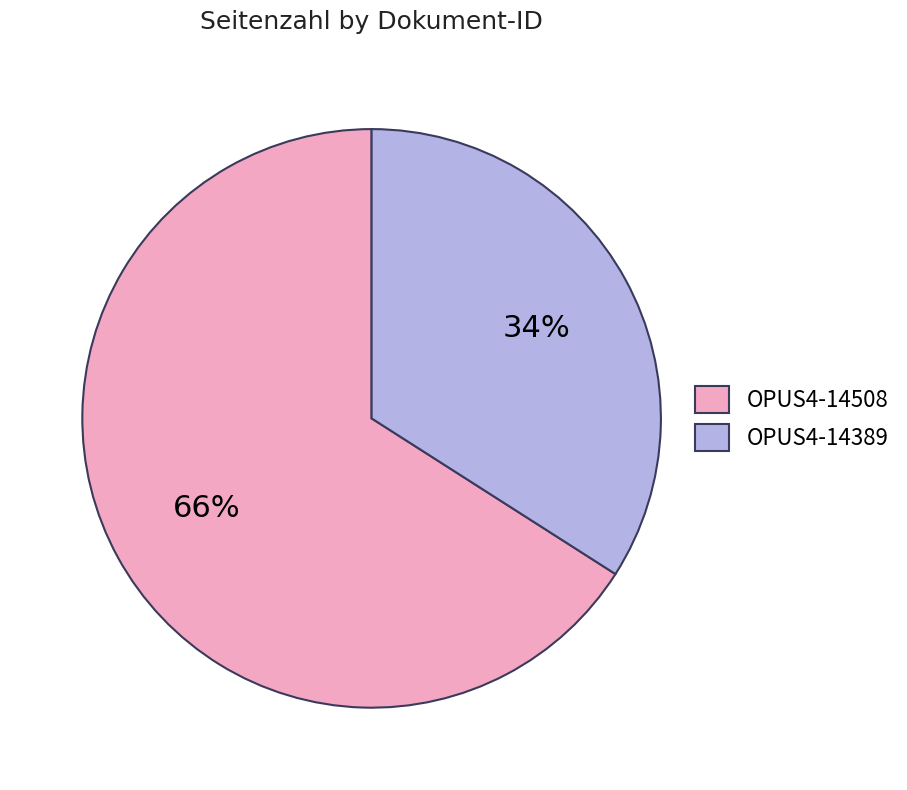

Combined, do OPUS4-14508 and OPUS4-14389 account for over 50%?

Yes